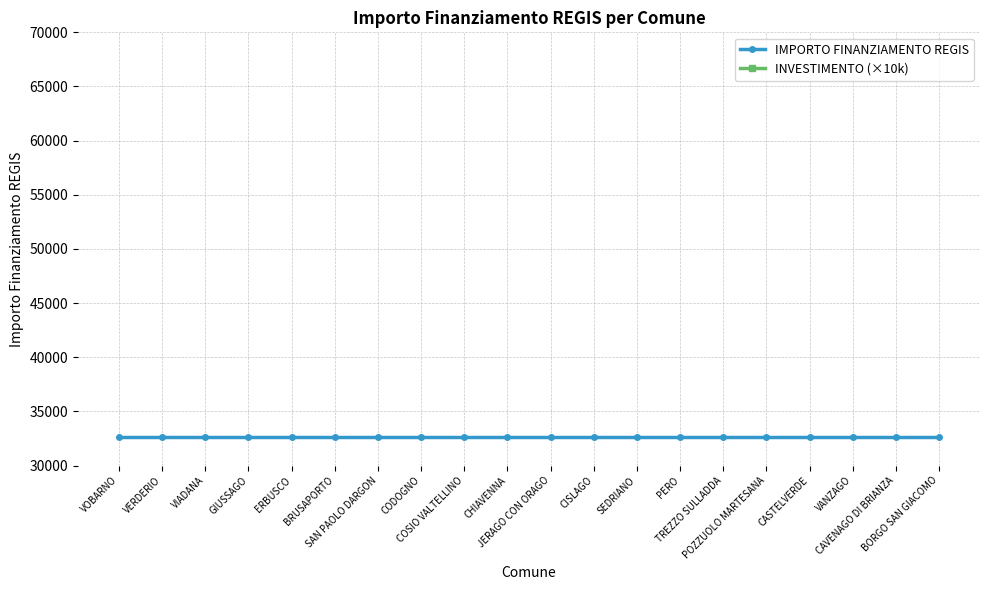

True or false: INVESTIMENTO (×10k) and IMPORTO FINANZIAMENTO REGIS cross at least once.

False